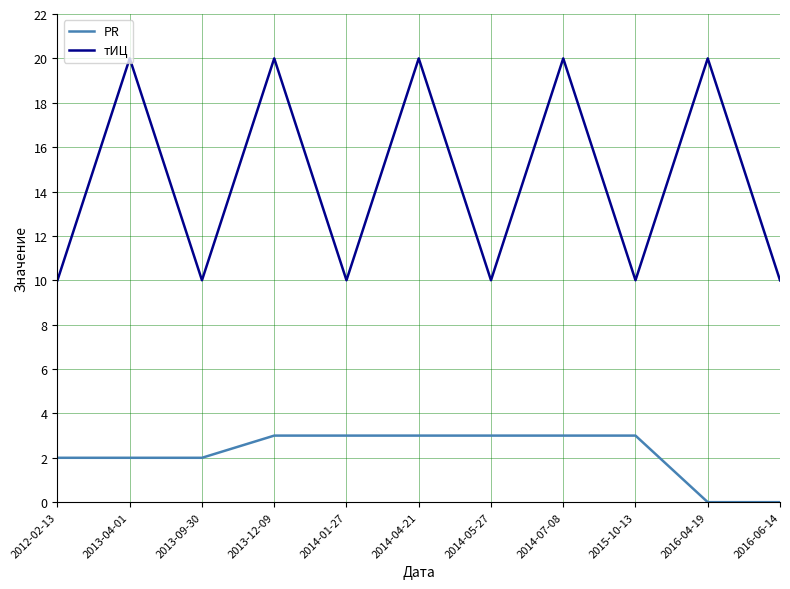

What position from the right is 2015-10-13?

3